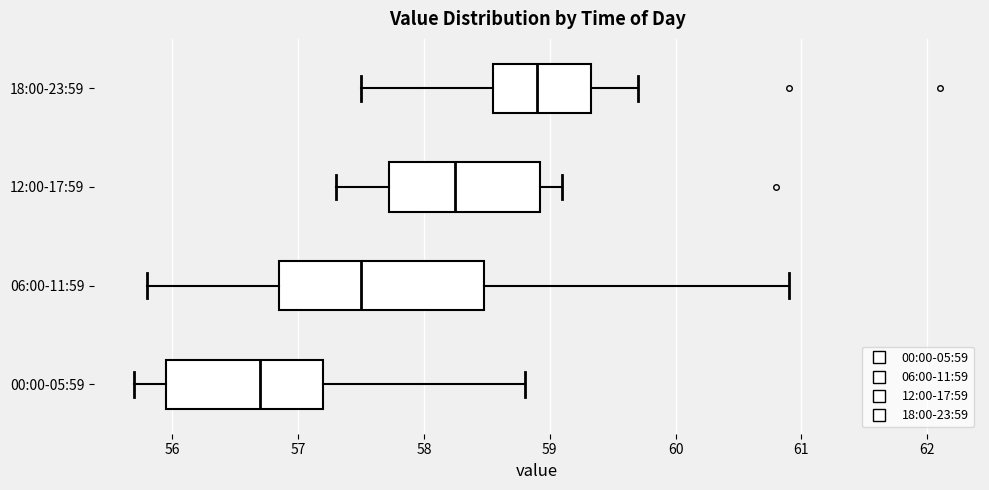

Which box is the widest, from its left edge to its right edge?

06:00-11:59